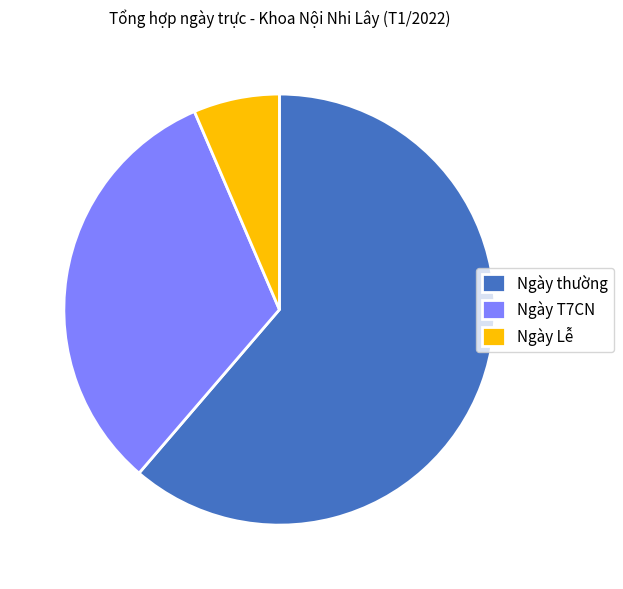

Is Ngày thường the majority of the pie?

Yes